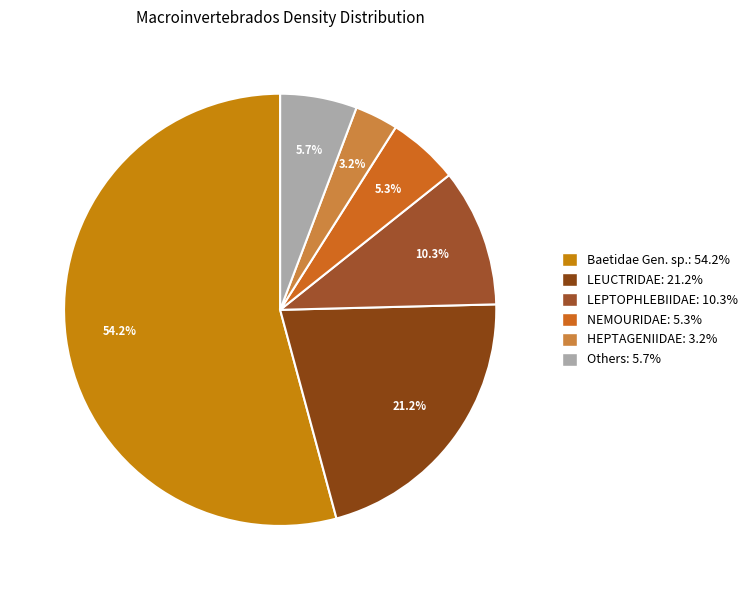

How many segments does this pie chart have?

6